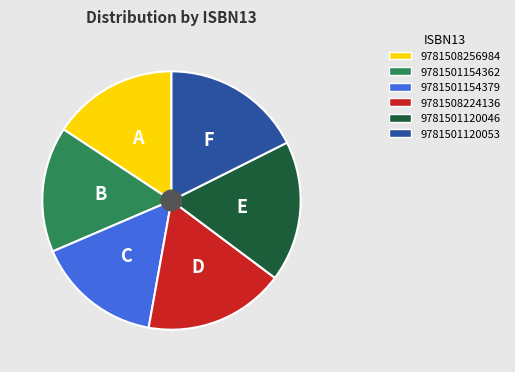

Is there any slice that represents more than half of the pie?

No